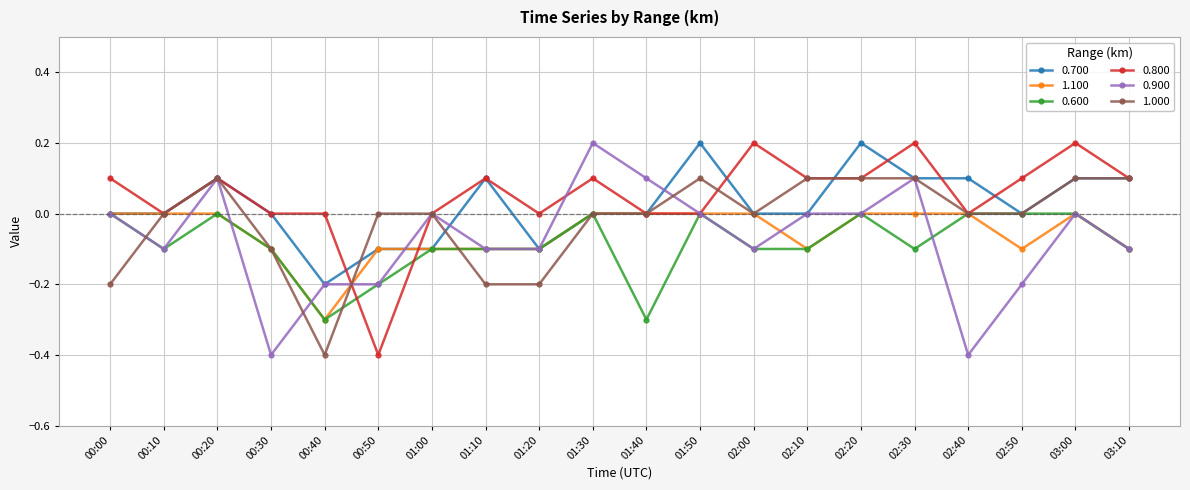

Between 00:20 and 01:10, which series saw the biggest shift?

1.000